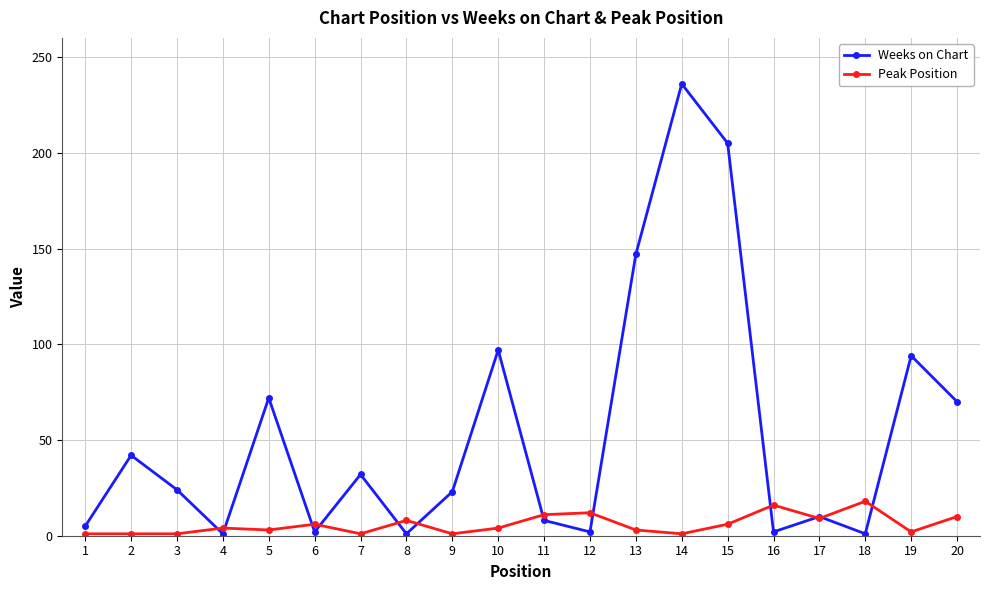

Between 11 and 13, which series saw the biggest shift?

Weeks on Chart